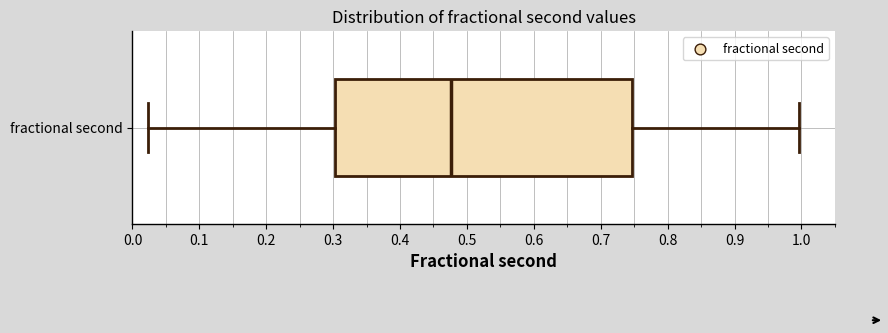

Transcribe this box plot: give where the median line is, the range the box spans, and where the two whiskers end, as read against the x-axis. The values are not printed on the chart, so give them approximately, as read against the axis.

median 0.48, box 0.30 to 0.75, whiskers 0.02 to 1.00